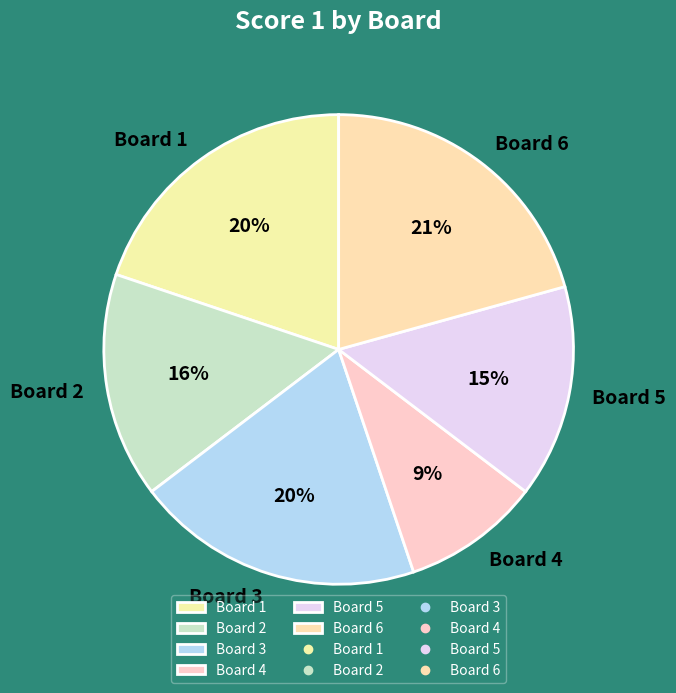

Does Board 3 account for over 50% of the chart?

No